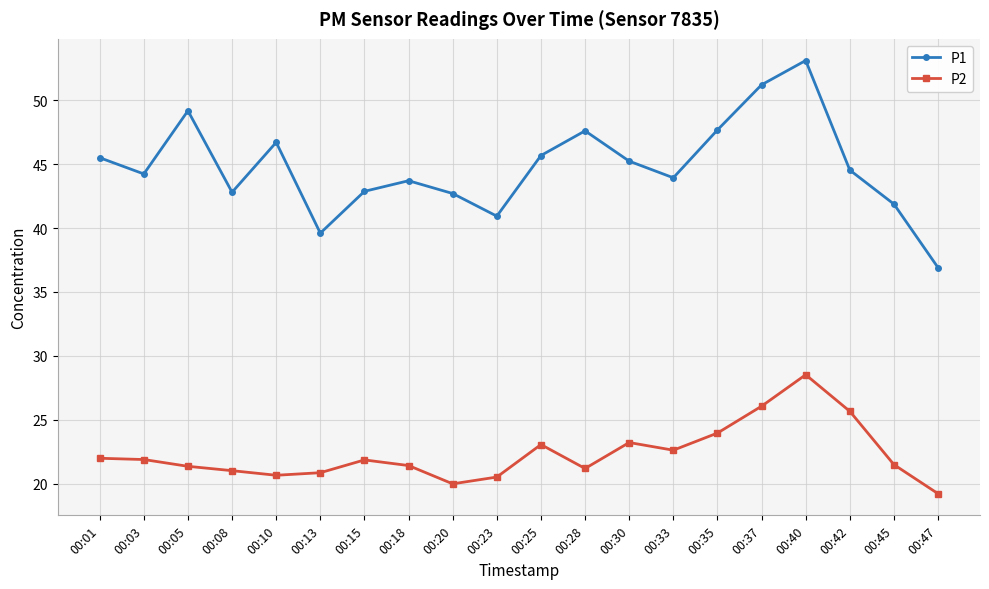

Rank the series by their maximum value, from lowest to highest.

P2, P1